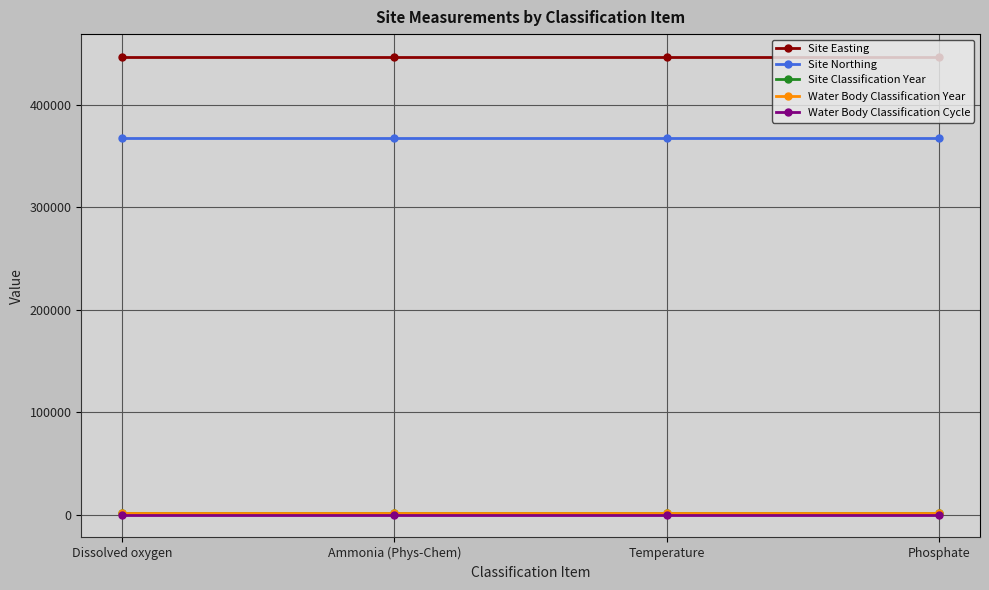

Reading left to right, what are all the values shown in this chart?

Site Easting: 446345	446345	446345	446345
Site Northing: 367652	367652	367652	367652
Site Classification Year: 2009	2009	2009	2009
Water Body Classification Year: 2009	2009	2009	2009
Water Body Classification Cycle: 1	1	1	1